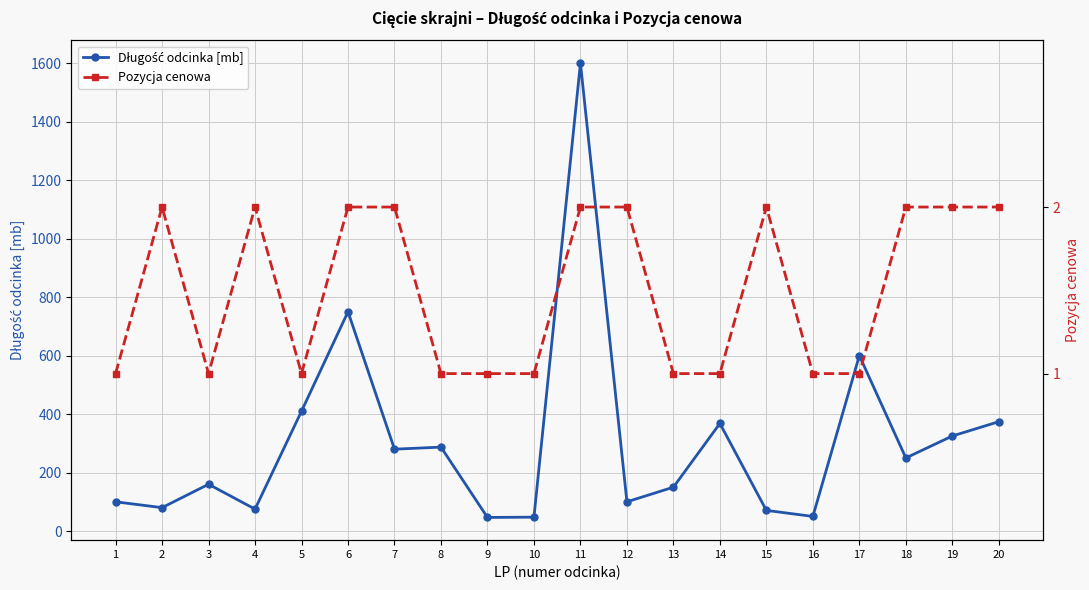

Count the Pozycja cenowa values in the range 1 to 2.

20